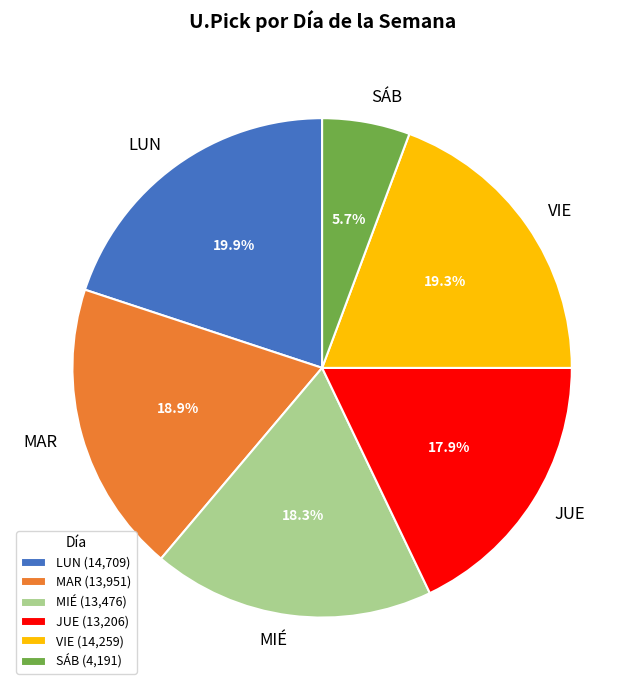

What is the smallest slice in the pie chart?

SÁB